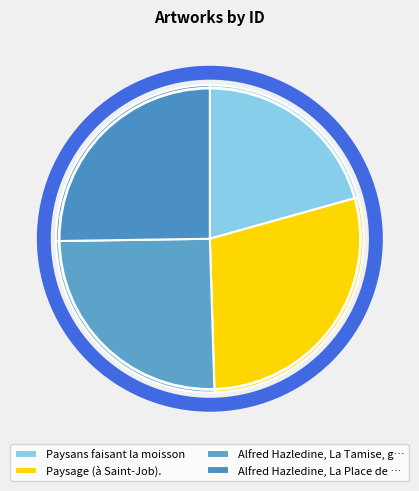

How many segments does this pie chart have?

4